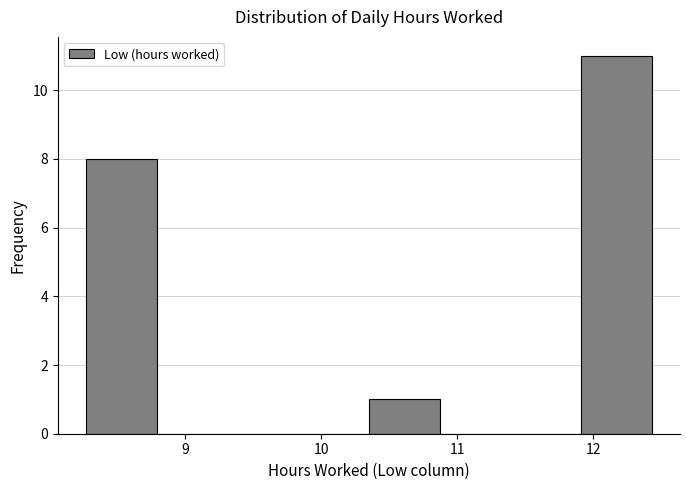

Over which range of the x-axis is the bar tallest?

11.91 to 12.43